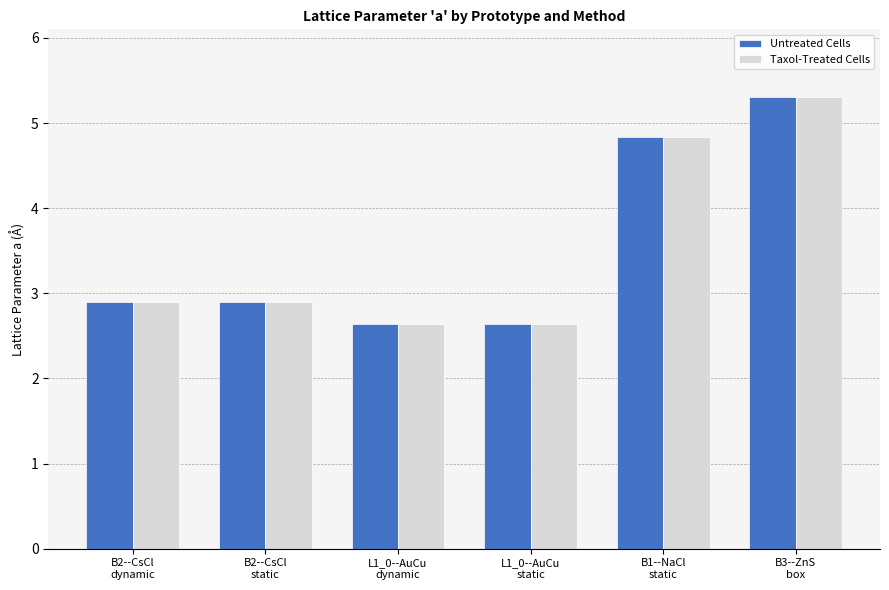

How many bars are there in total?

12